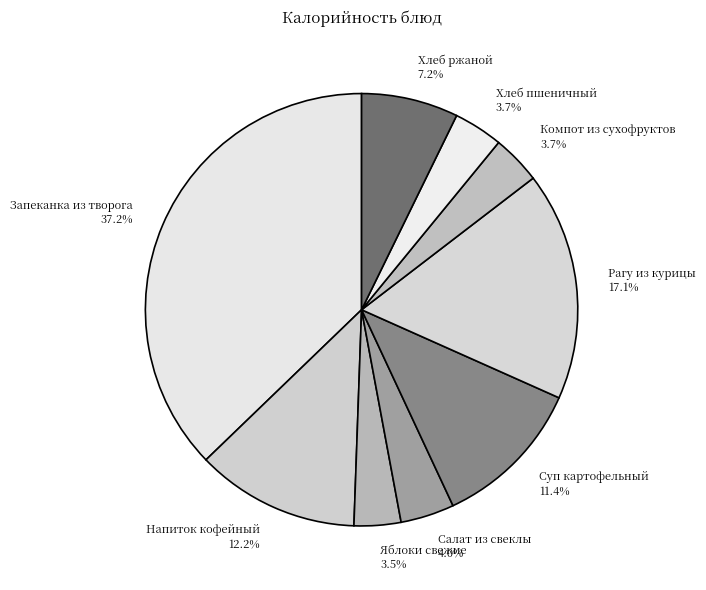

Which slice is the largest?

Запеканка из творога